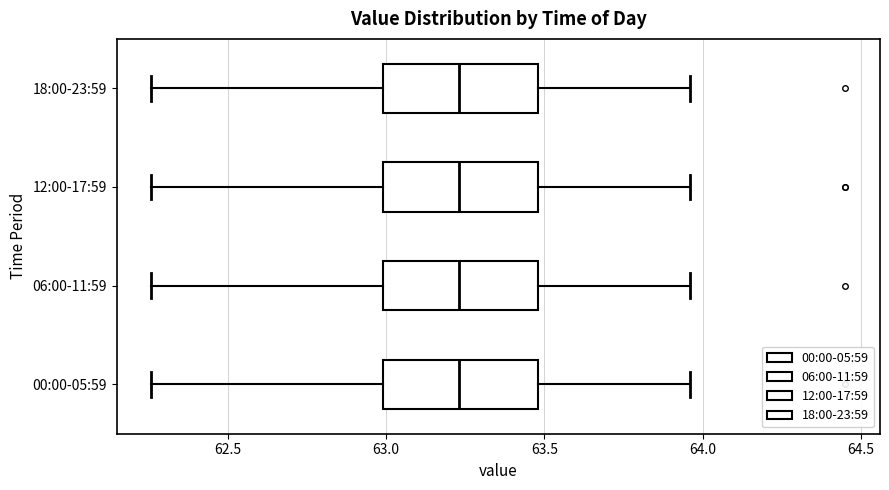

Reading bottom to top, transcribe this box plot: for each box, give where its median line is, the range the box spans, and where its two whiskers end, as read against the x-axis. The values are not printed on the chart, so give them approximately, as read against the axis.

00:00-05:59: median 63.25, box 63.00 to 63.50, whiskers 62.25 to 63.95
06:00-11:59: median 63.25, box 63.00 to 63.50, whiskers 62.25 to 63.95
12:00-17:59: median 63.25, box 63.00 to 63.50, whiskers 62.25 to 63.95
18:00-23:59: median 63.25, box 63.00 to 63.50, whiskers 62.25 to 63.95